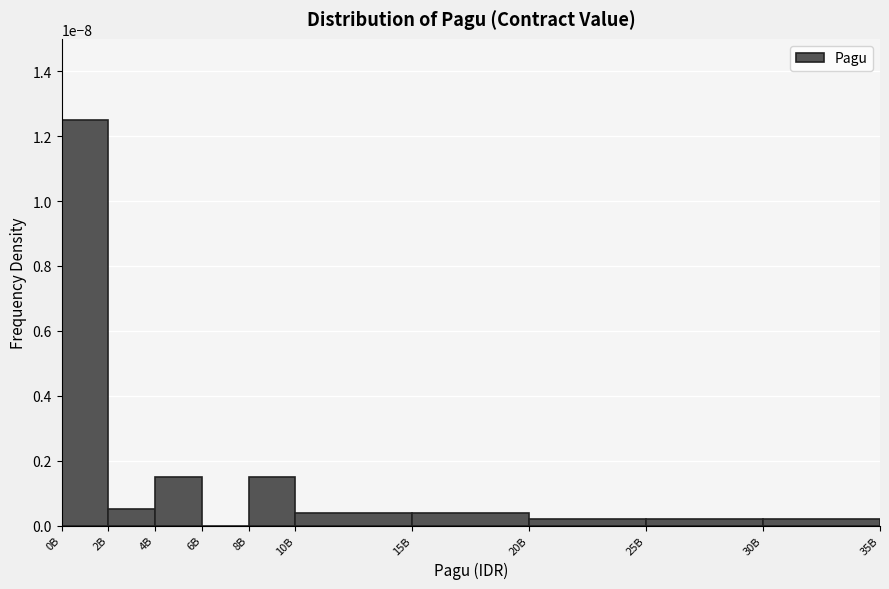

True or false: the data shows 0.0 at 8B.

True